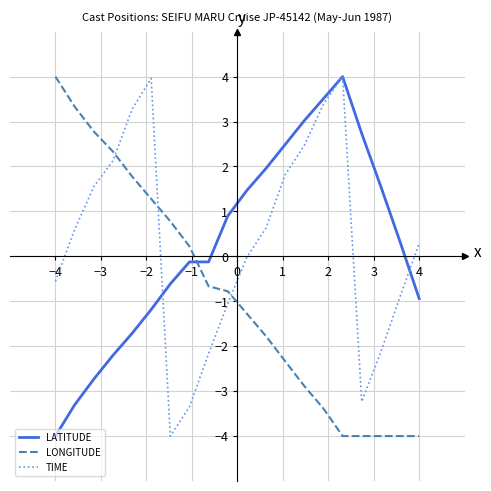

After their last crossing, which series has the higher values: LONGITUDE or TIME?

TIME